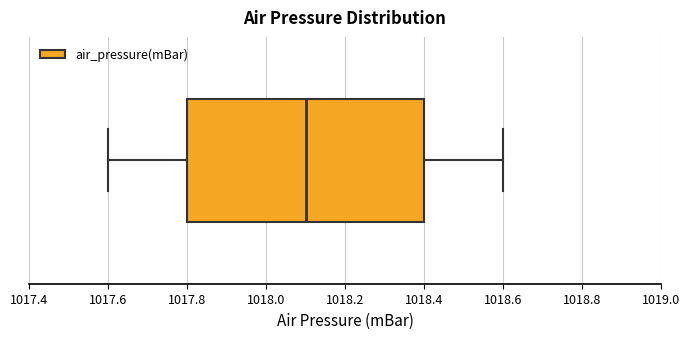

Read this box plot against the x-axis: the position of the median line, the range covered by the box, and the ends of both whiskers. The values are not printed on the chart, so give them approximately, as read against the axis.

median 1018.1, box 1017.8 to 1018.4, whiskers 1017.6 to 1018.6